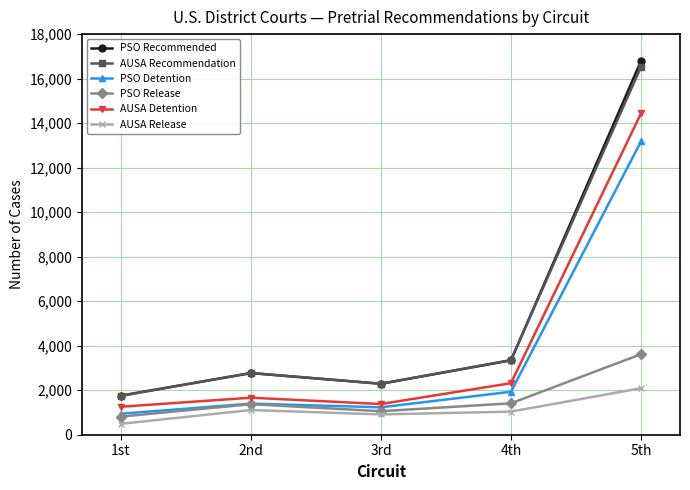

What is the difference between the PSO Release values at 3rd and 4th?

354